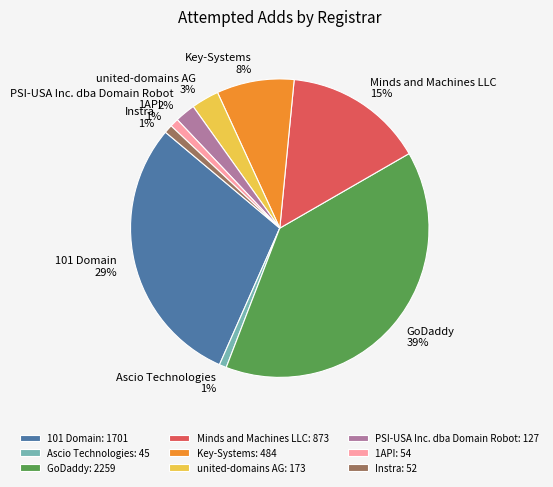

Approximately how many times larger is the value at Ascio Technologies compared to Key-Systems?

0.1